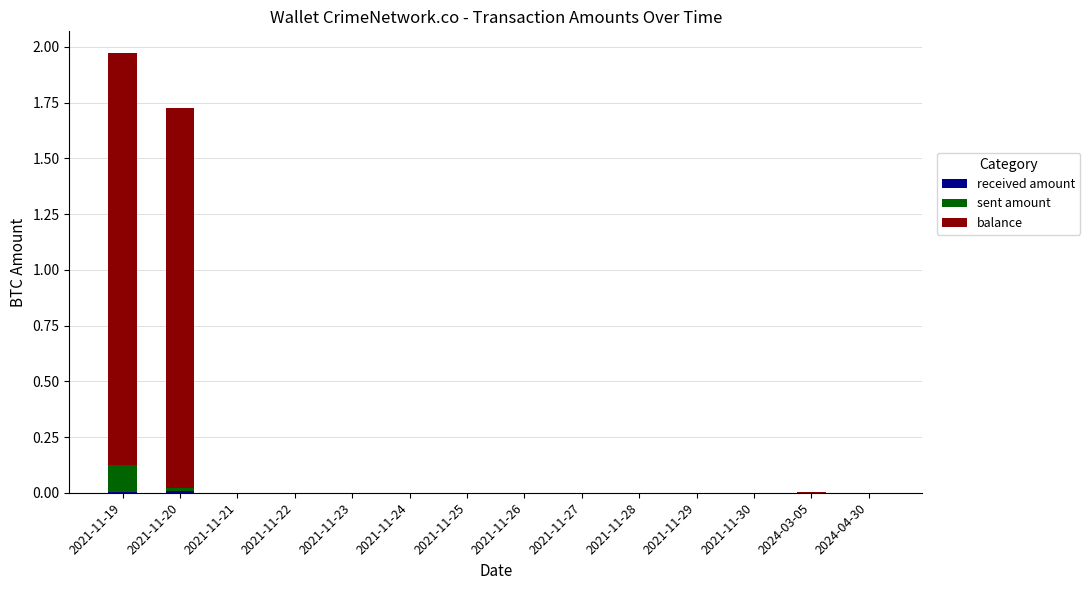

At which category is the sum across all series the highest?

2021-11-19